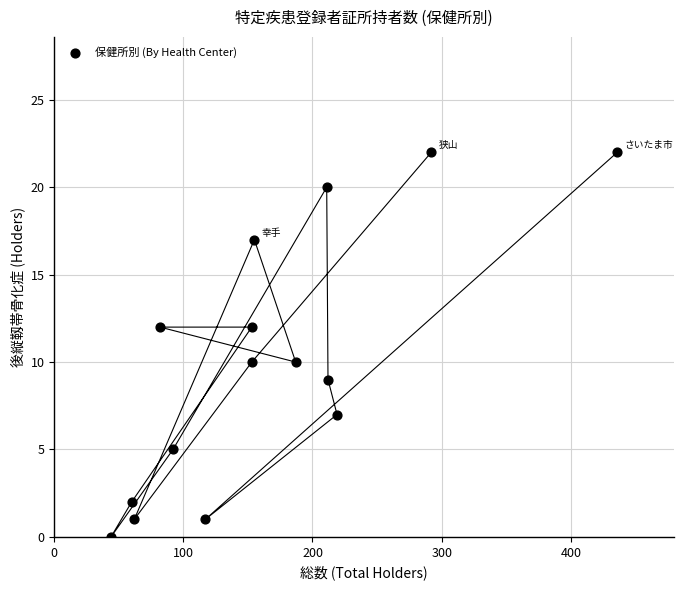

What is the range of X values (max minus min)?

392